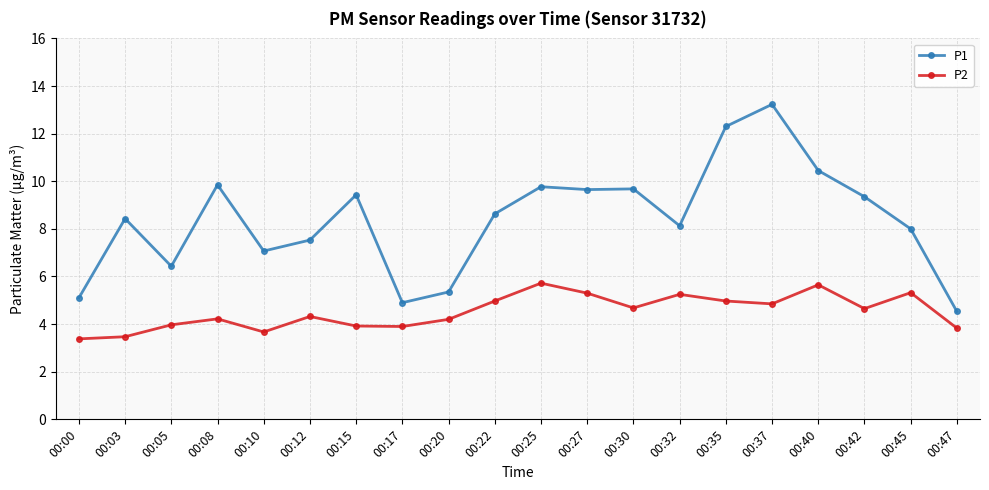

Rank the series by their maximum value, from lowest to highest.

P2, P1